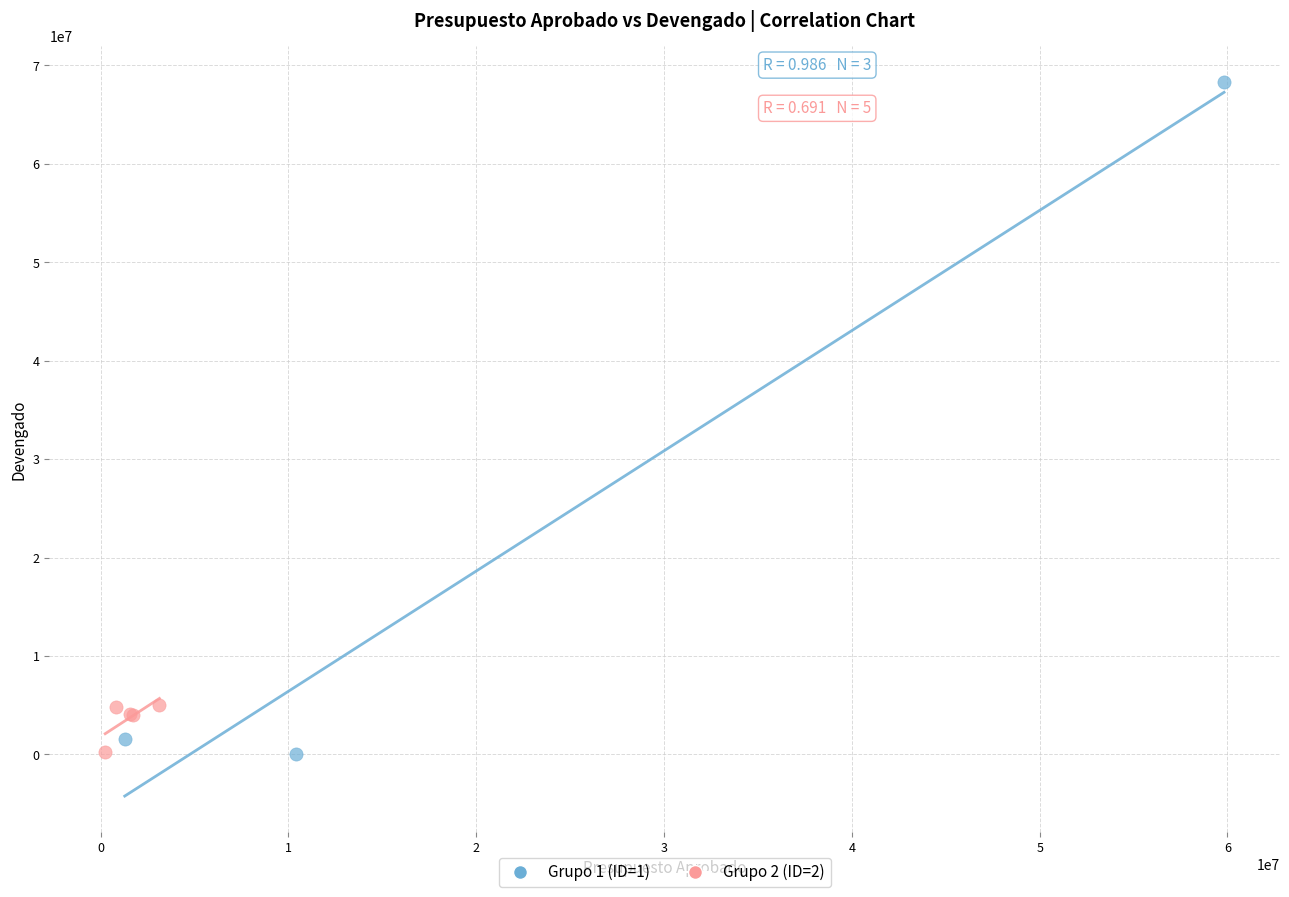

Which series contains the highest Y value?

Grupo 1 (ID=1)